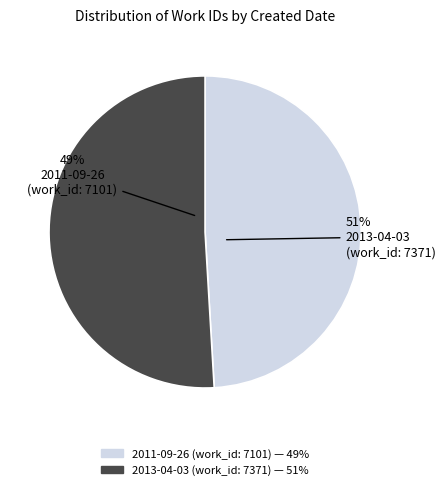

How much of the chart is everything except 2011-09-26?

50.9%